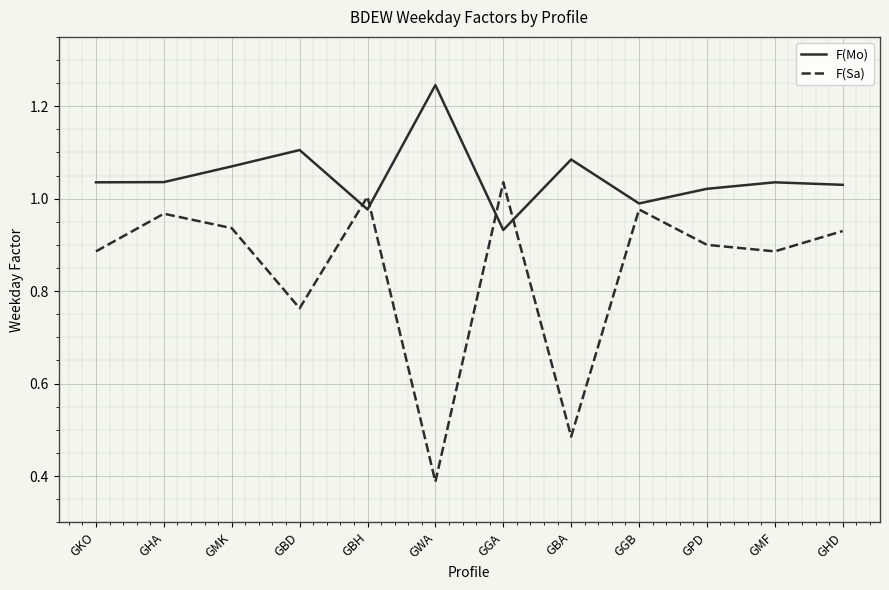

The F(Sa) series shows 1.6 at GBH. True or false?

False